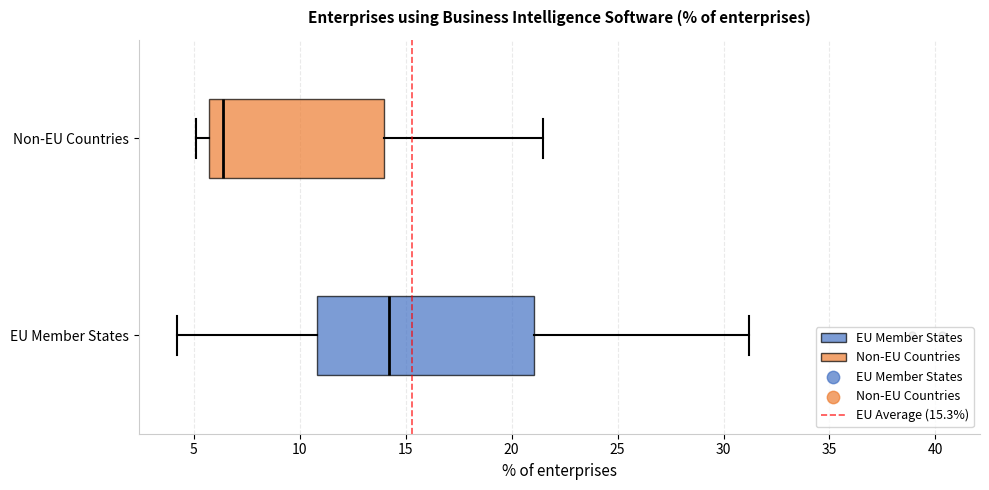

Comparing the boxes themselves (not the whiskers), which one is the widest?

EU Member States